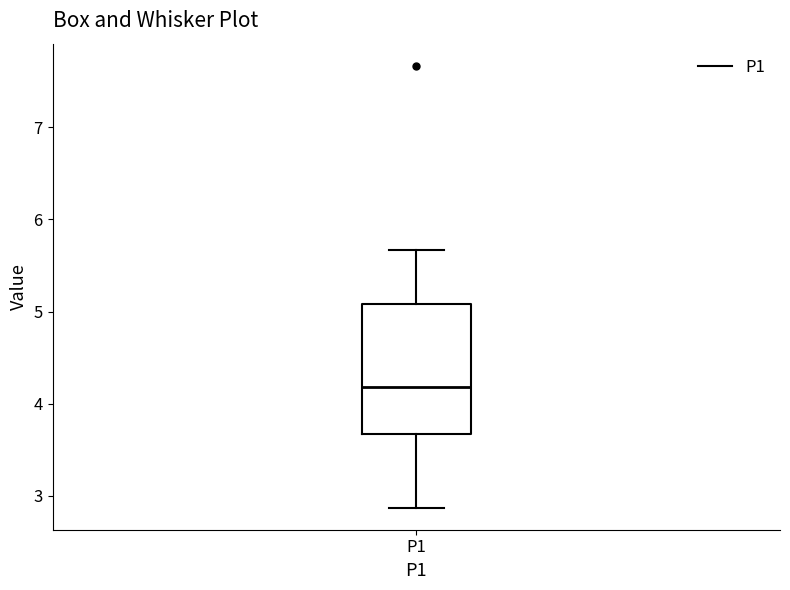

Transcribe this box plot: give where the median line is, the range the box spans, and where the two whiskers end, as read against the y-axis. The values are not printed on the chart, so give them approximately, as read against the axis.

median 4.2, box 3.7 to 5.1, whiskers 2.9 to 5.7